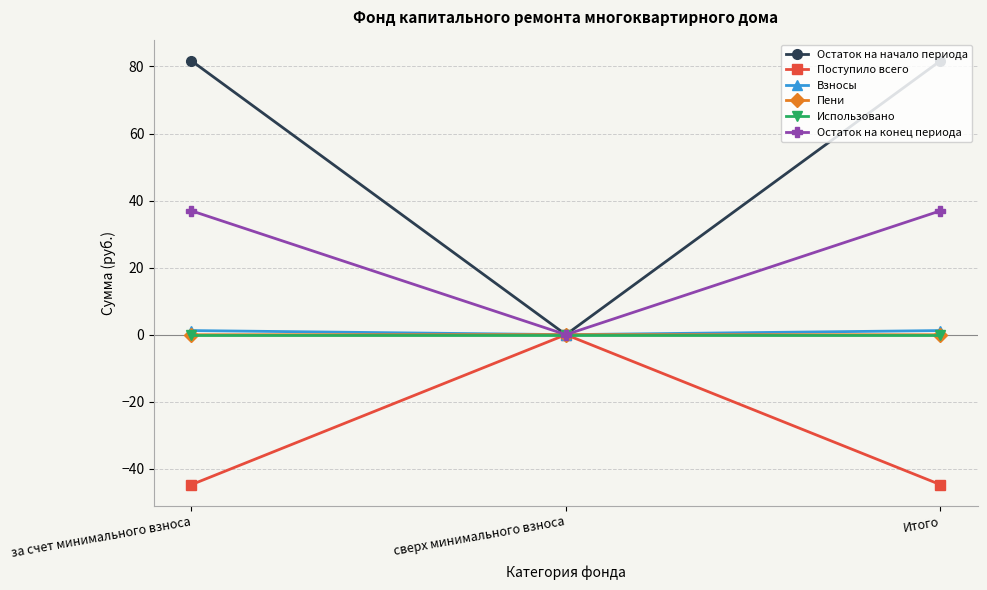

At which label is Остаток на начало периода closest to 40?

сверх минимального взноса